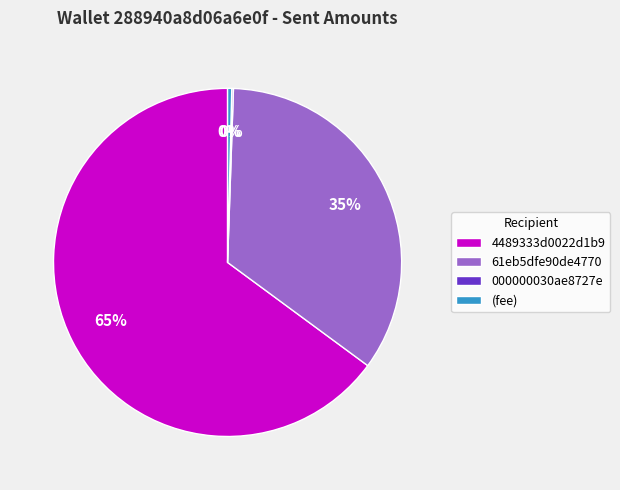

Between (fee) and 4489333d0022d1b9, which is larger?

4489333d0022d1b9